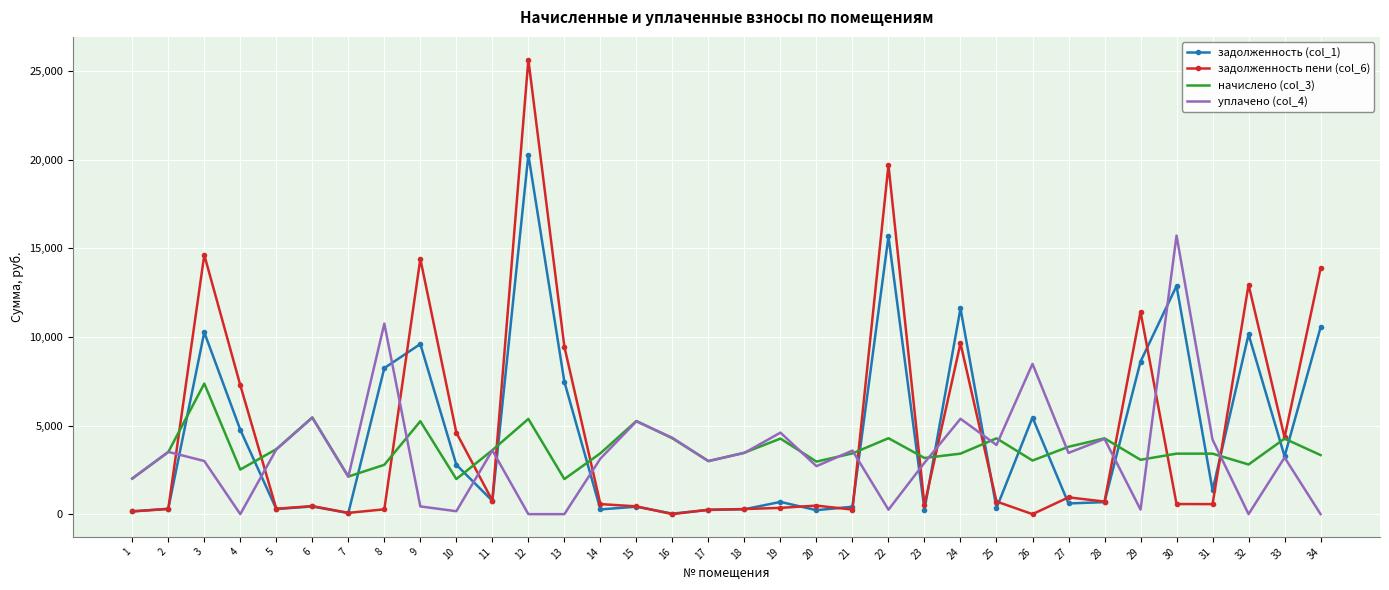

What is the difference between the second highest and minimum values in the уплачено (col_4) series?

10759.5